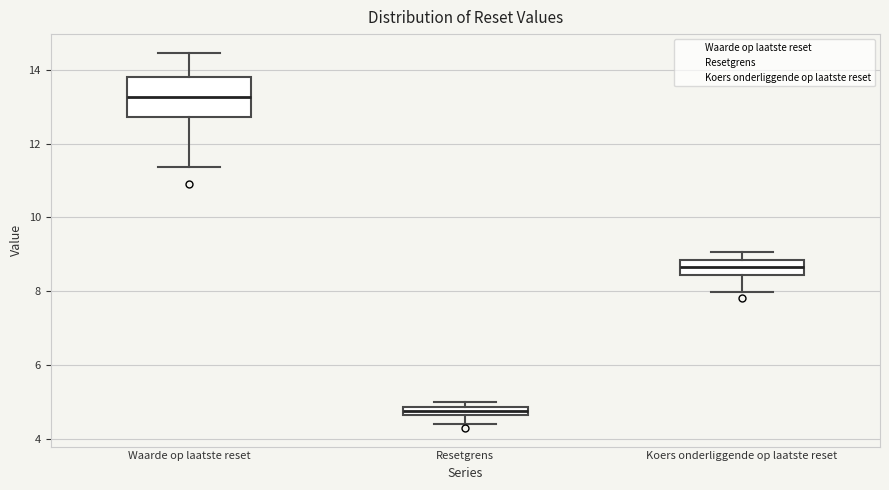

Comparing the boxes themselves (not the whiskers), which one is the tallest?

Waarde op laatste reset